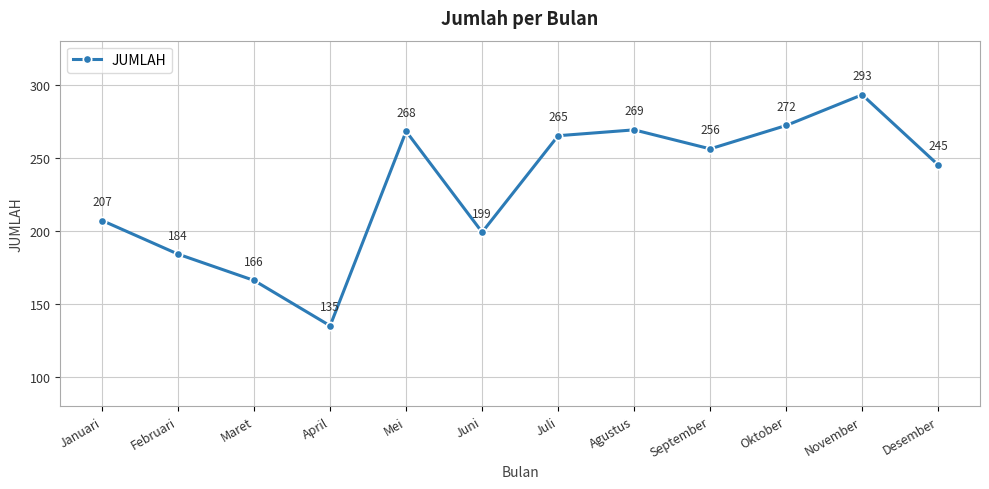

At which category does the data reach its first local valley?

April